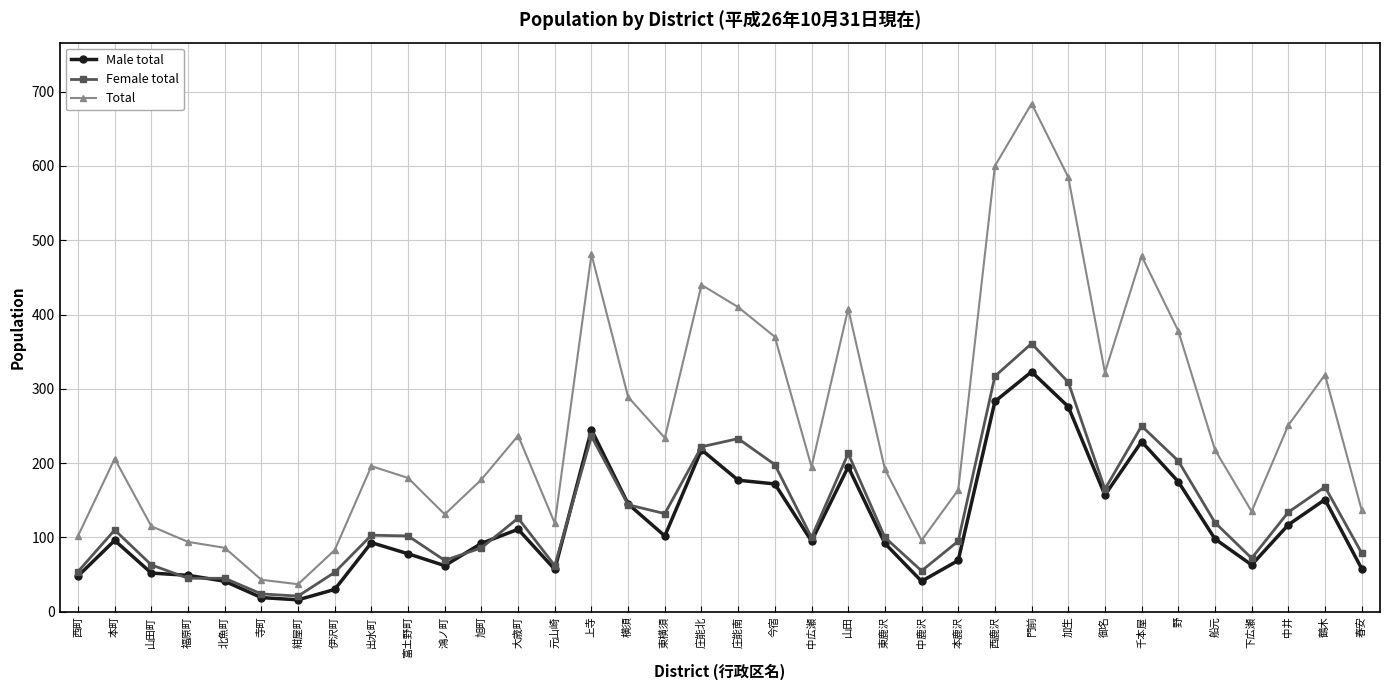

List the series in order of their peak value, lowest first.

Male total, Female total, Total